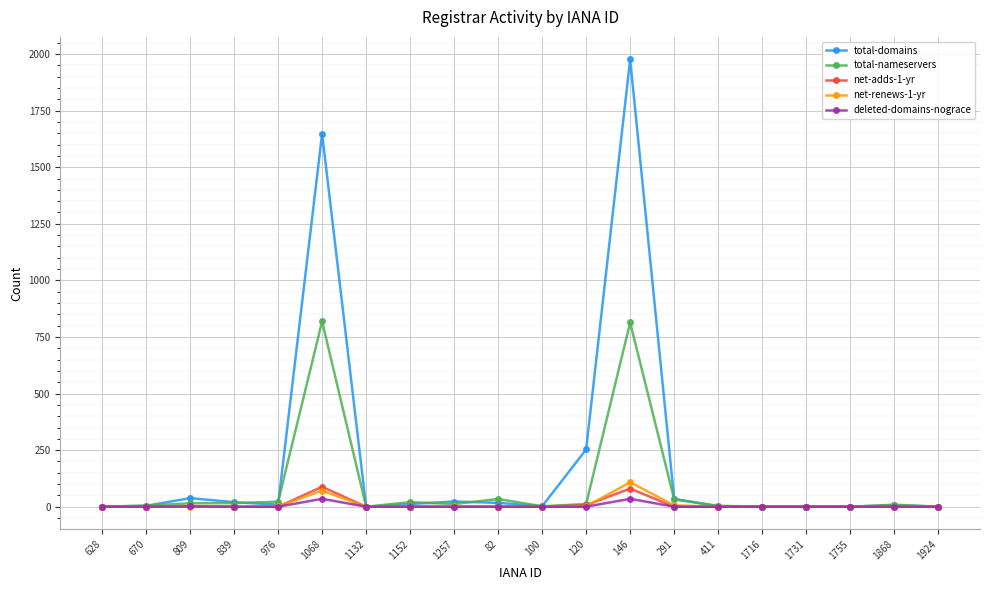

Does the chart display data point markers on the line(s)?

Yes